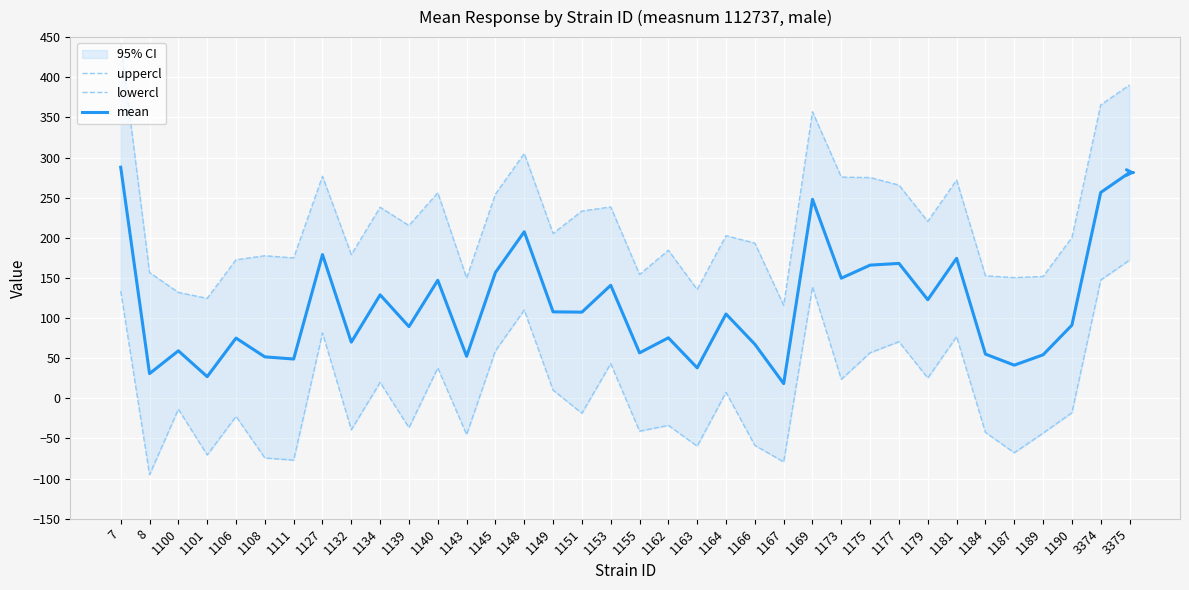

How many data points in lowercl are less than -13?

19